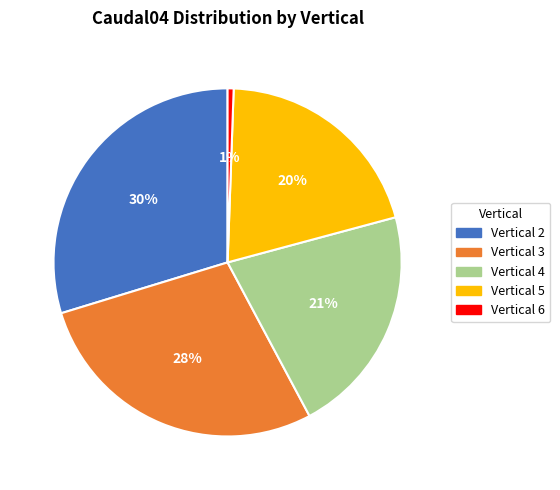

What percentage is the Vertical 2 slice, to the nearest percent?

30%